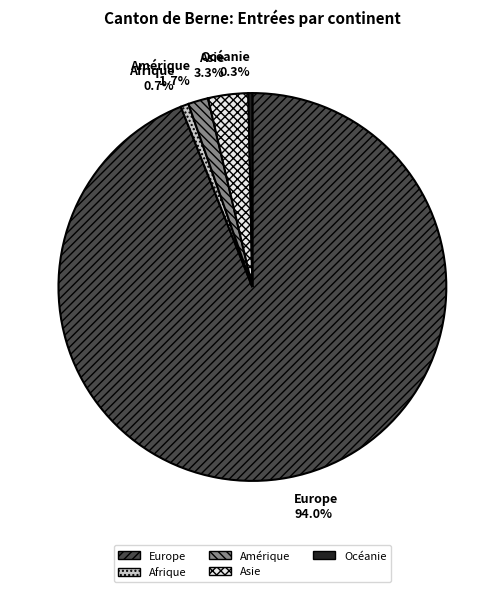

To the nearest percent, what is the combined percentage of Afrique and Amérique?

2%